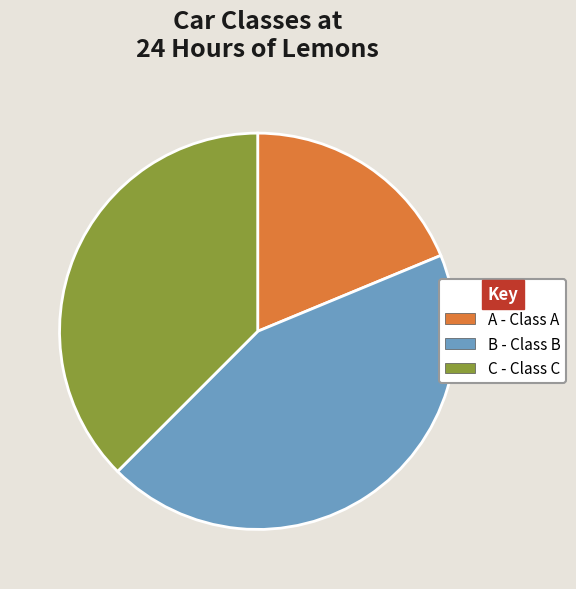

What is the smallest slice in the pie chart?

A